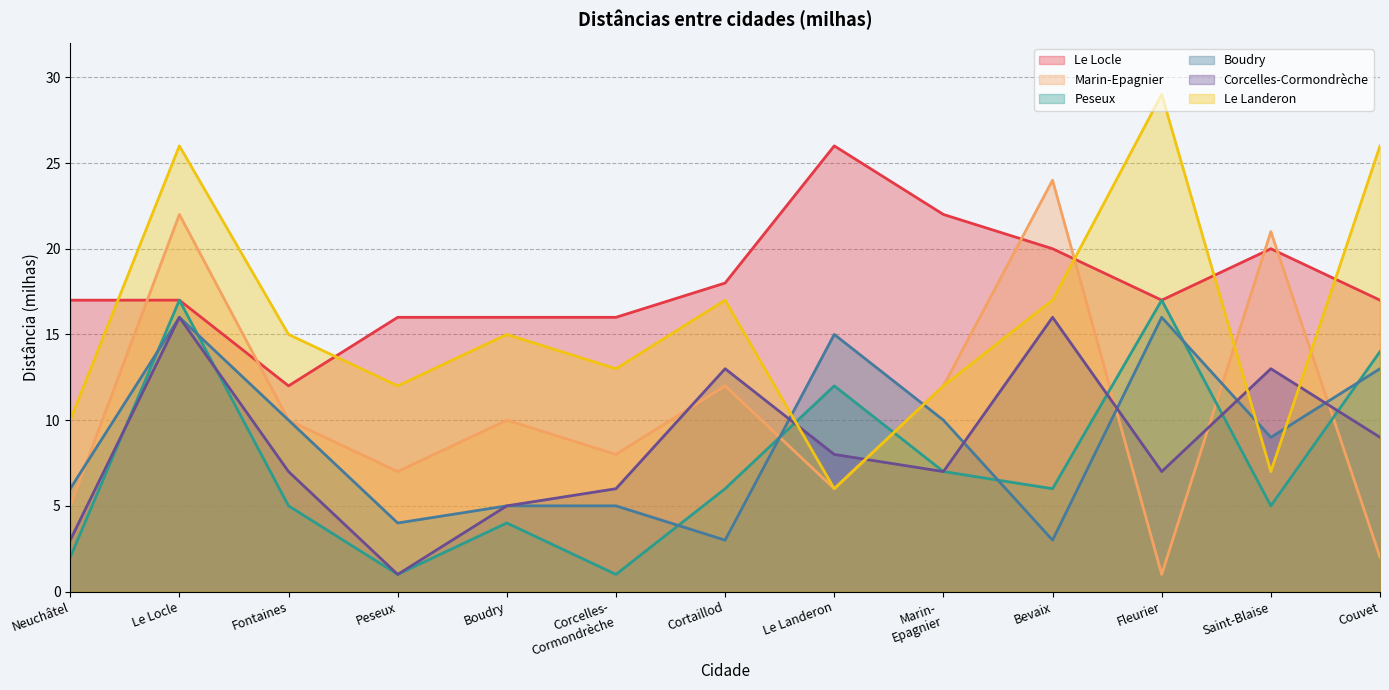

How many lines are shown in the chart?

6